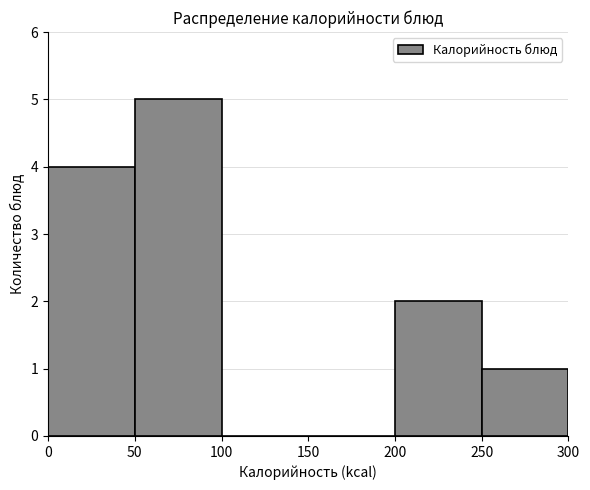

Reading left to right, transcribe this chart: for each bar, give the range it covers on the x-axis and its height. The values are not printed on the chart, so give them approximately, as read against the axis.

0 to 50: 4
50 to 100: 5
100 to 150: 0
150 to 200: 0
200 to 250: 2
250 to 300: 1